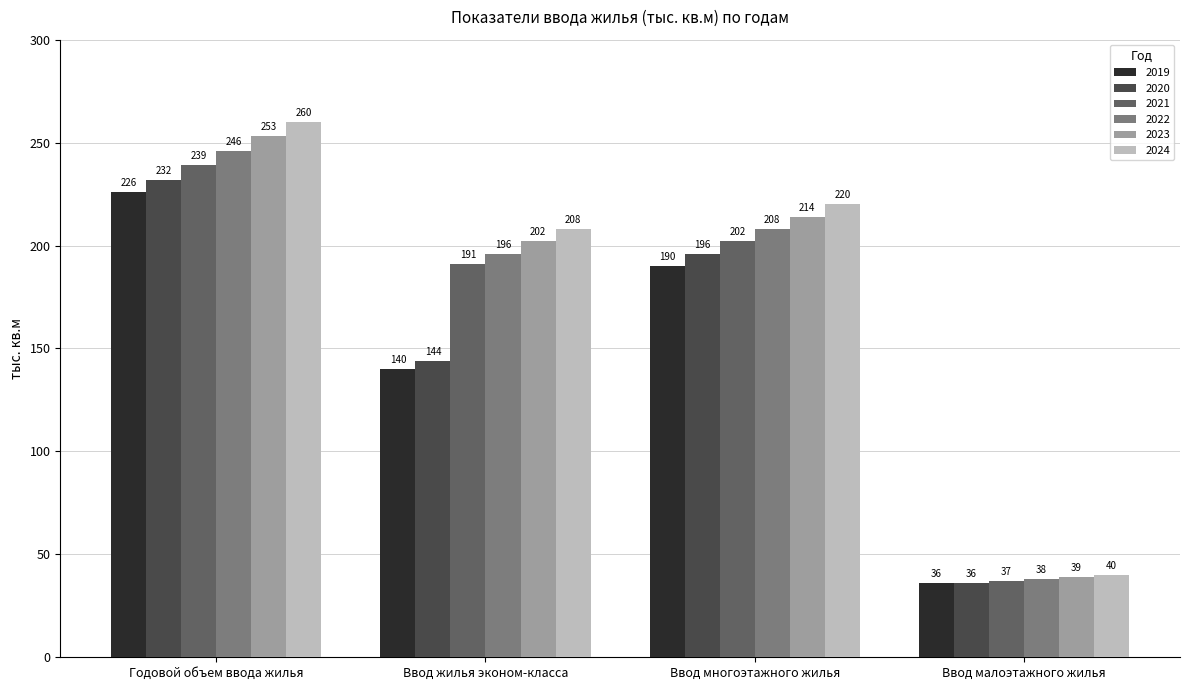

What is the value of the 2019 bar at the 1st from the left?

226